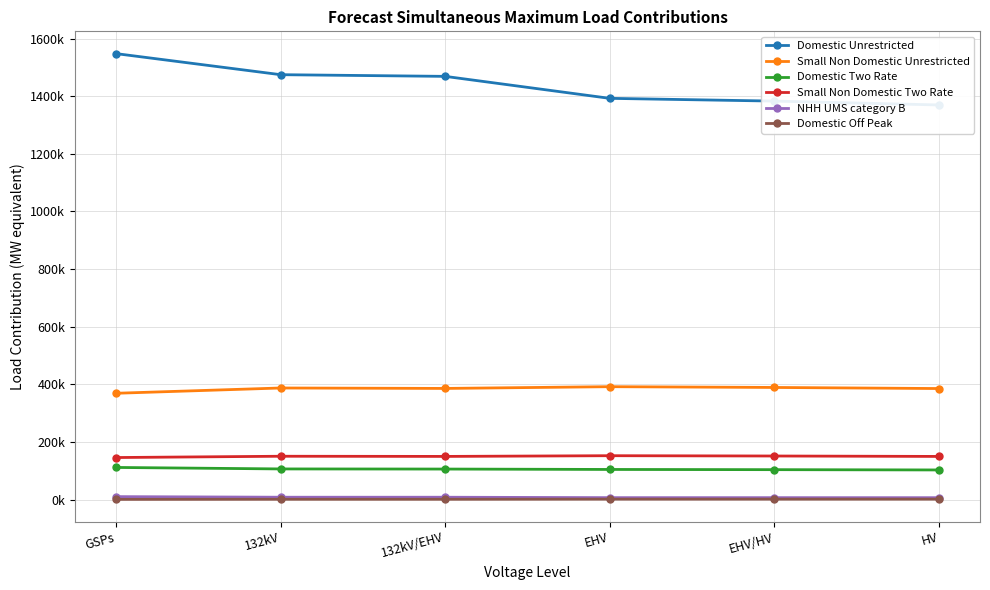

At which category does Domestic Off Peak reach its first local peak?

132kV